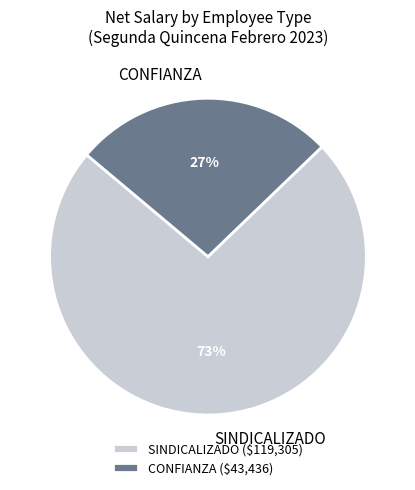

What is the ratio of the value at SINDICALIZADO to the value at CONFIANZA?

2.7